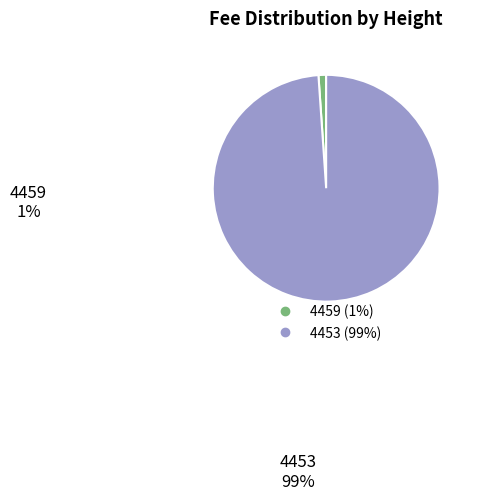

The 4453 slice represents 88% of the pie. True or false?

False